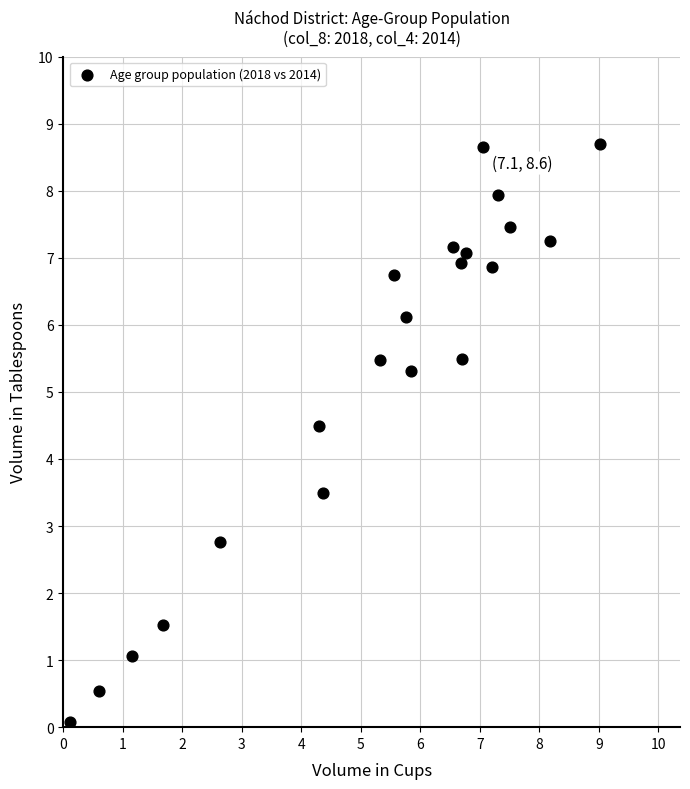

What is the range of X values (max minus min)?

8.9